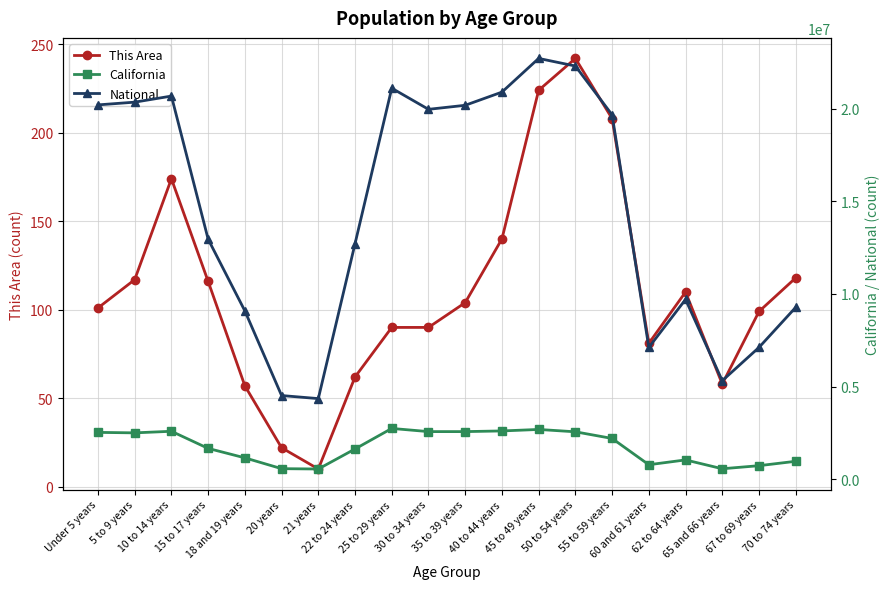

True or false: California and This Area intersect in this chart.

False